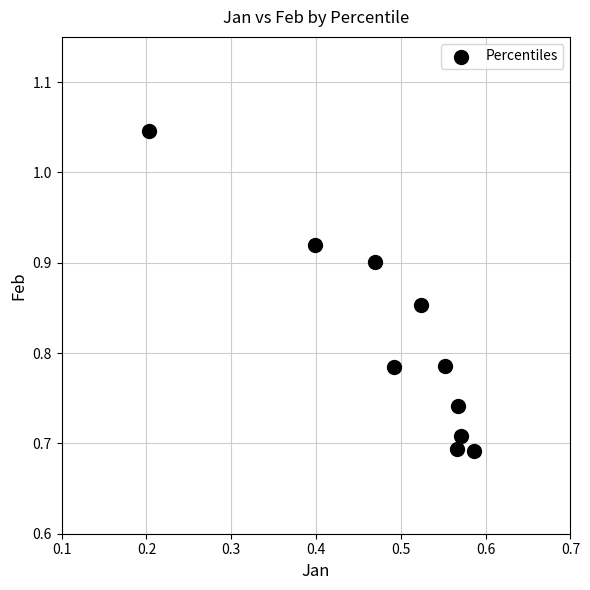

What is the range of Y values (max minus min)?

0.4